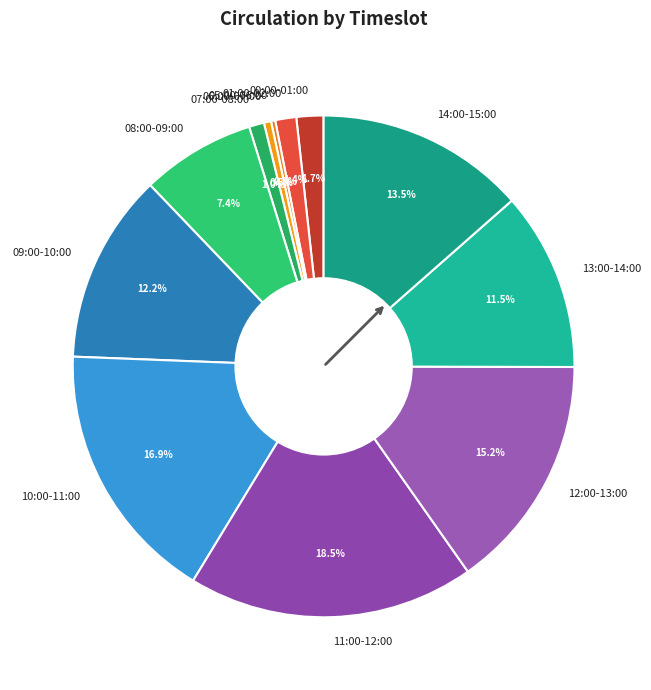

Do 10:00-11:00 and 08:00-09:00 together represent more than half of the pie?

No